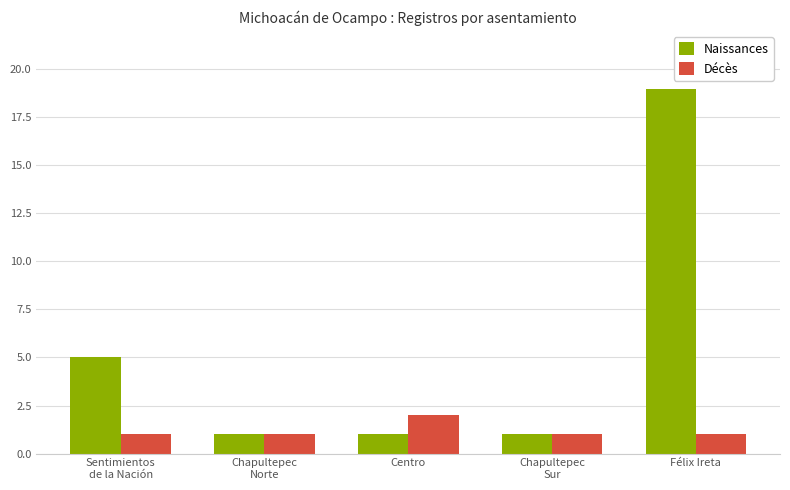

Reading left to right, list all the values displayed in this chart.

Naissances: 5	1	1	1	19
Décès: 1	1	2	1	1